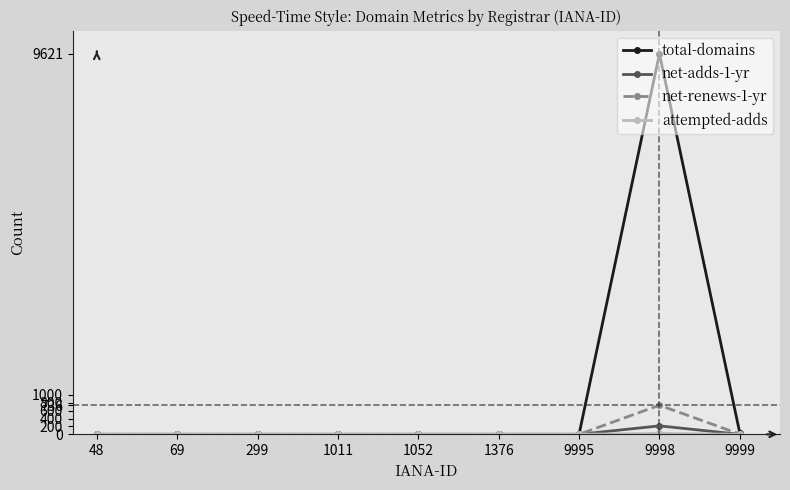

Which series has the largest total across all categories?

total-domains